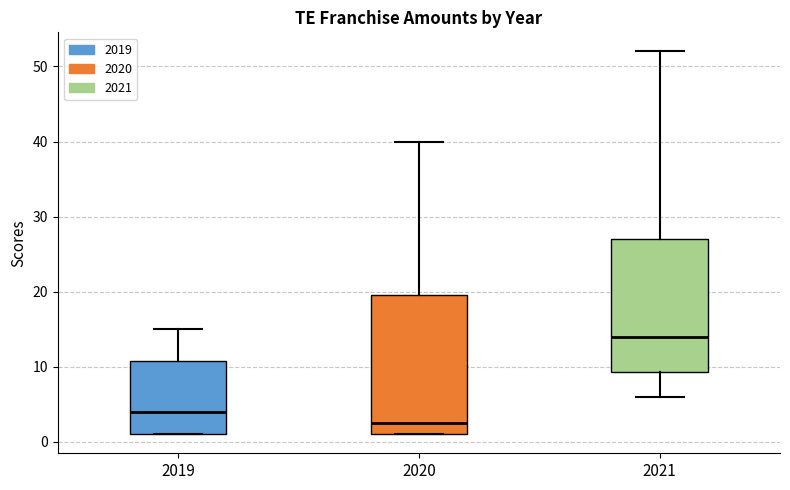

Reading left to right, transcribe this box plot: for each box, give where its median line is, the range the box spans, and where its two whiskers end, as read against the y-axis. The values are not printed on the chart, so give them approximately, as read against the axis.

2019: median 4, box 1 to 11, whiskers 1 to 15
2020: median 3, box 1 to 20, whiskers 1 to 40
2021: median 14, box 9 to 27, whiskers 6 to 52